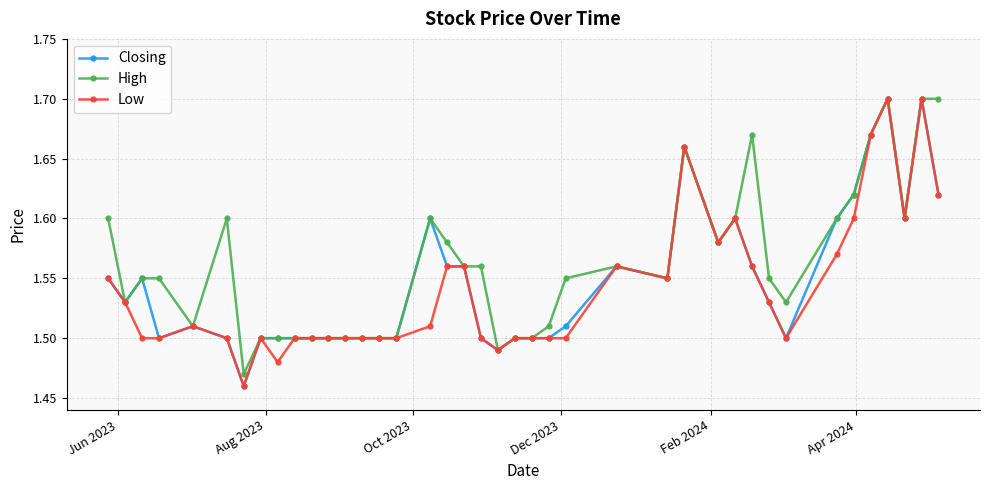

What is the difference between the maximum and minimum values in the Low series?

0.2